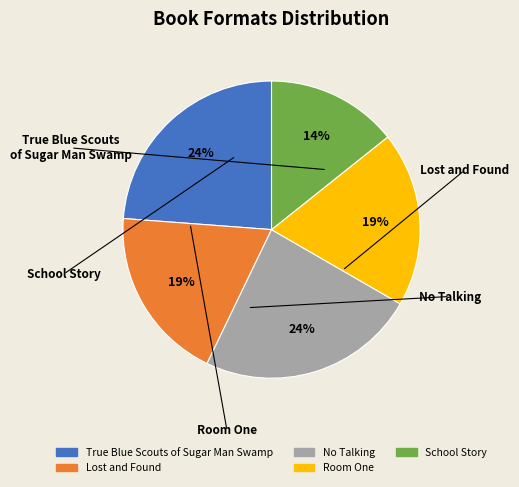

Do Room One and No Talking together represent more than half of the pie?

No